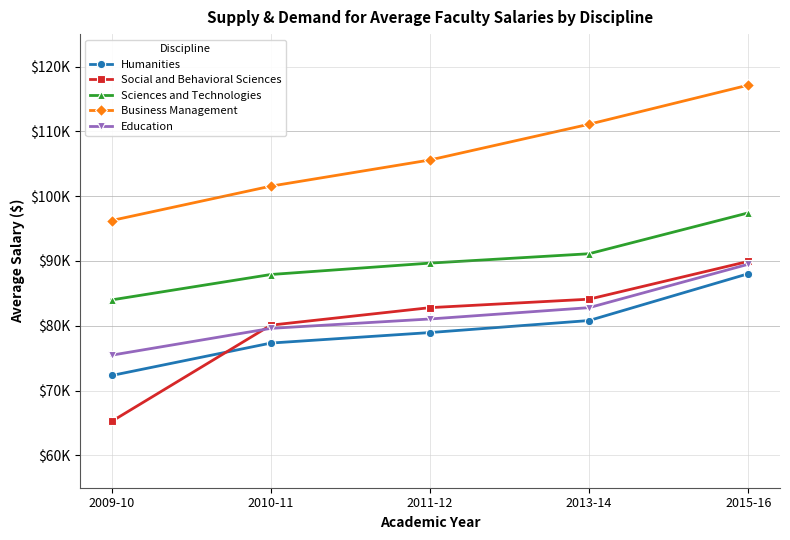

True or false: Sciences and Technologies and Business Management intersect in this chart.

False